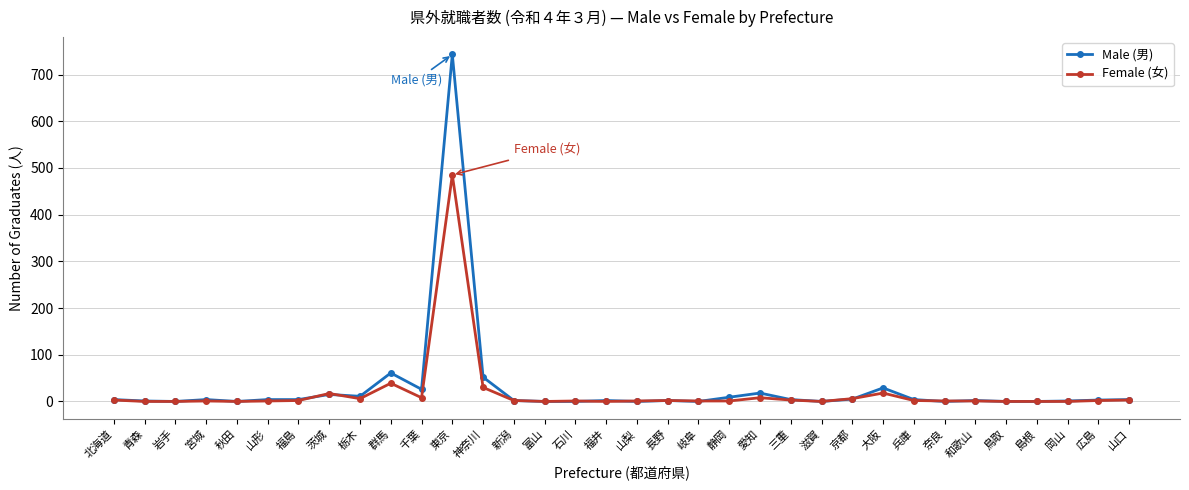

What is the sum of all Male (男) values?

1010